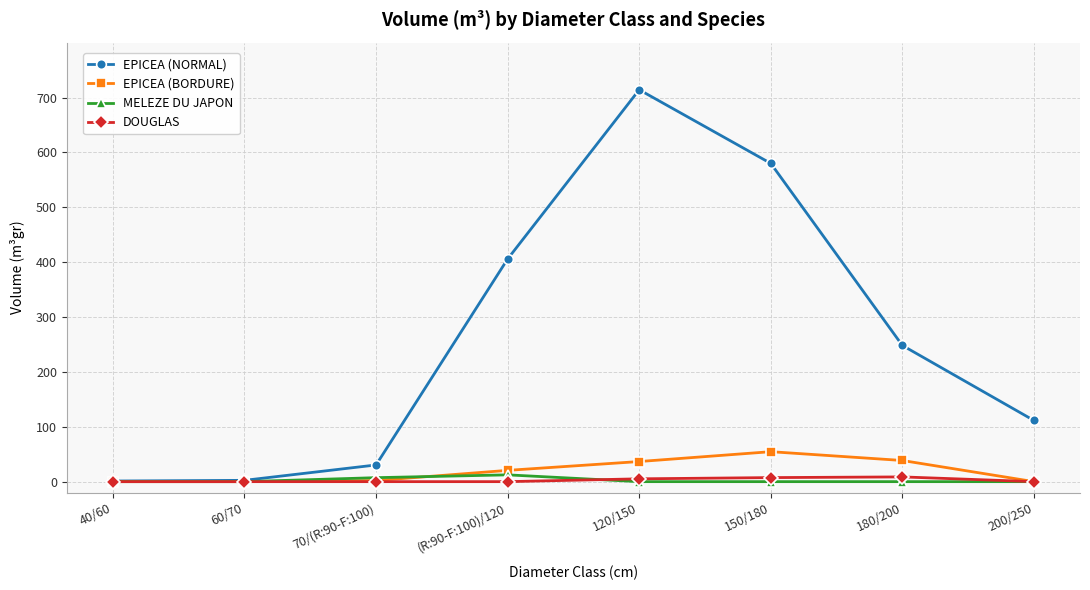

True or false: DOUGLAS and MELEZE DU JAPON cross at least once.

True